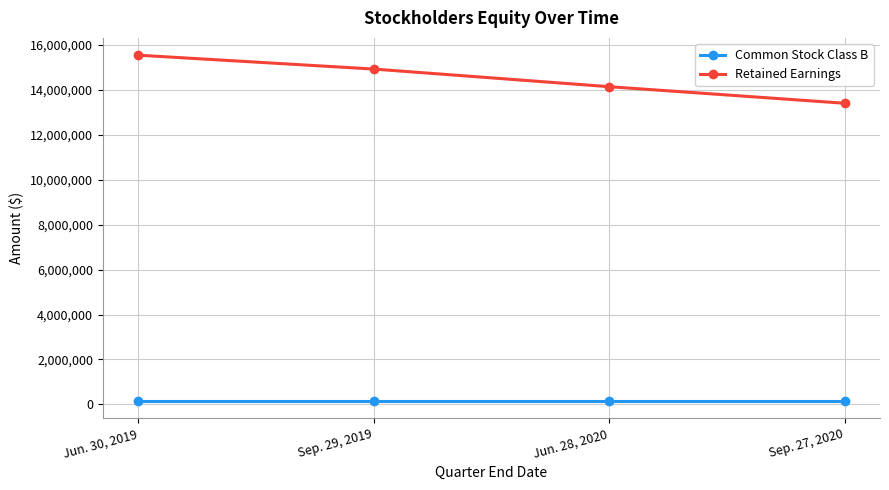

Which series has the largest total across all categories?

Retained Earnings